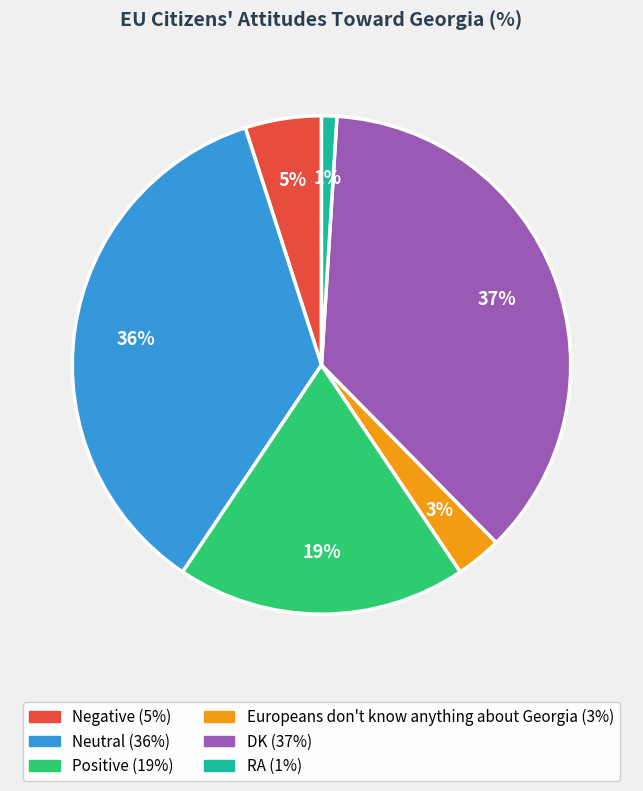

Is there any slice that represents more than half of the pie?

No